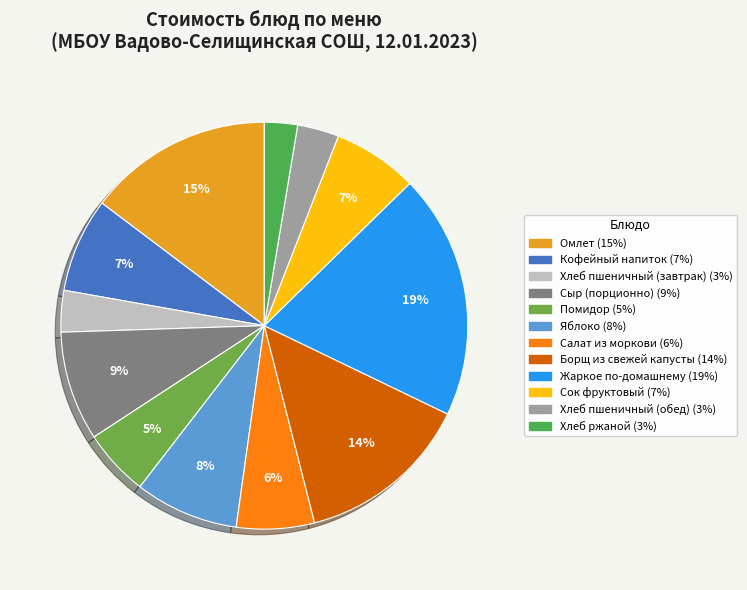

How many slices are in this pie chart?

12